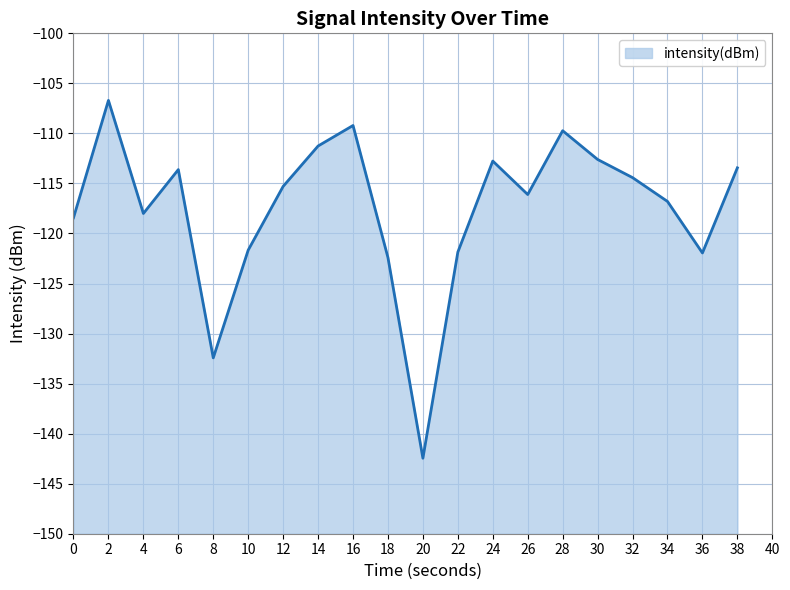

How many lines are shown in the chart?

1